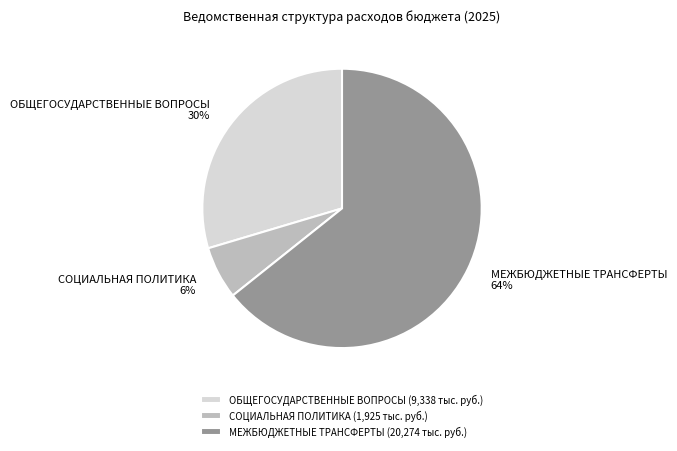

What is the ratio of the value at СОЦИАЛЬНАЯ ПОЛИТИКА to the value at ОБЩЕГОСУДАРСТВЕННЫЕ ВОПРОСЫ?

0.2